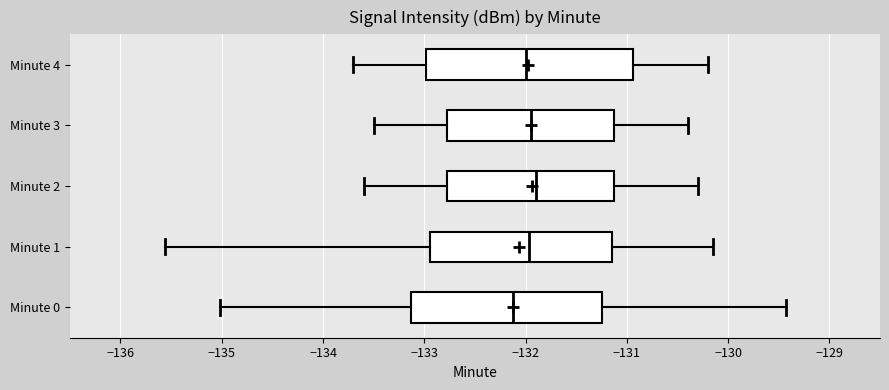

Comparing the boxes themselves (not the whiskers), which one is the widest?

Minute 4